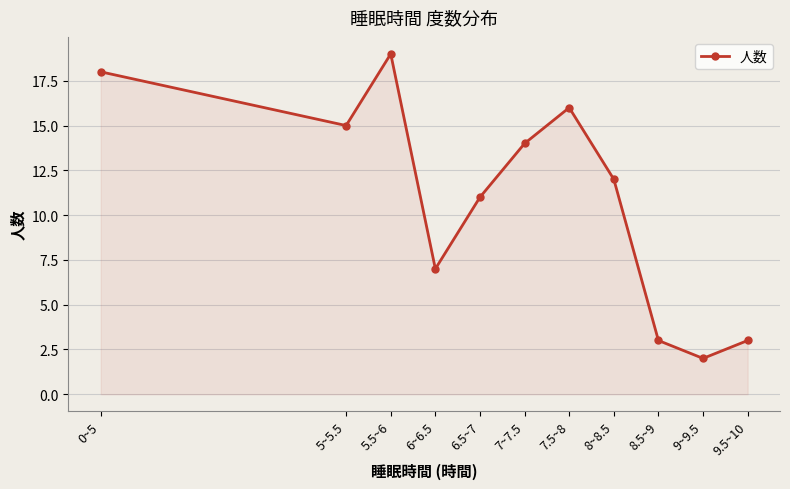

What is the difference between the values at 0~5 and 6~6.5?

11